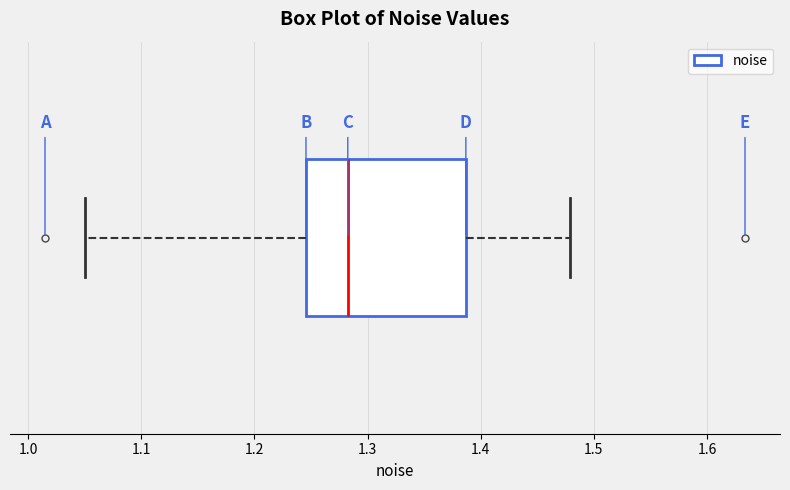

Where does the median line of the box sit on the x-axis? The values are not printed on the chart, so give them approximately, as read against the axis.

1.28